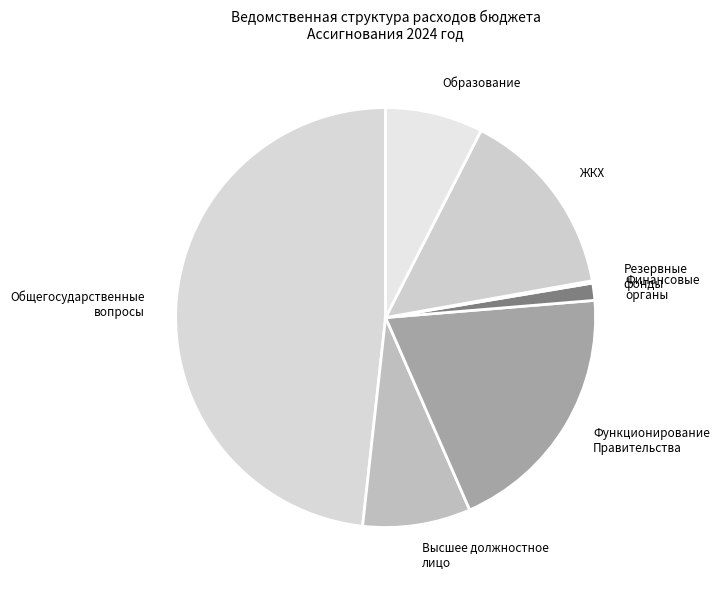

Count the number of slices in the pie.

7